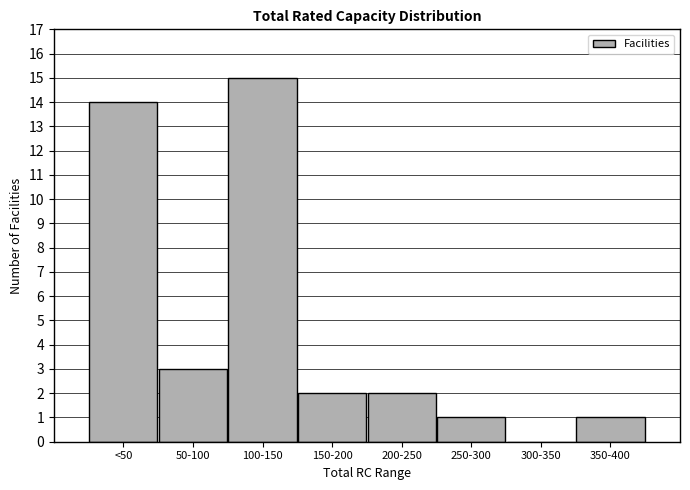

Reading left to right, what are all the values shown in this chart?

<50=14	50-100=3	100-150=15	150-200=2	200-250=2	250-300=1	300-350=0	350-400=1